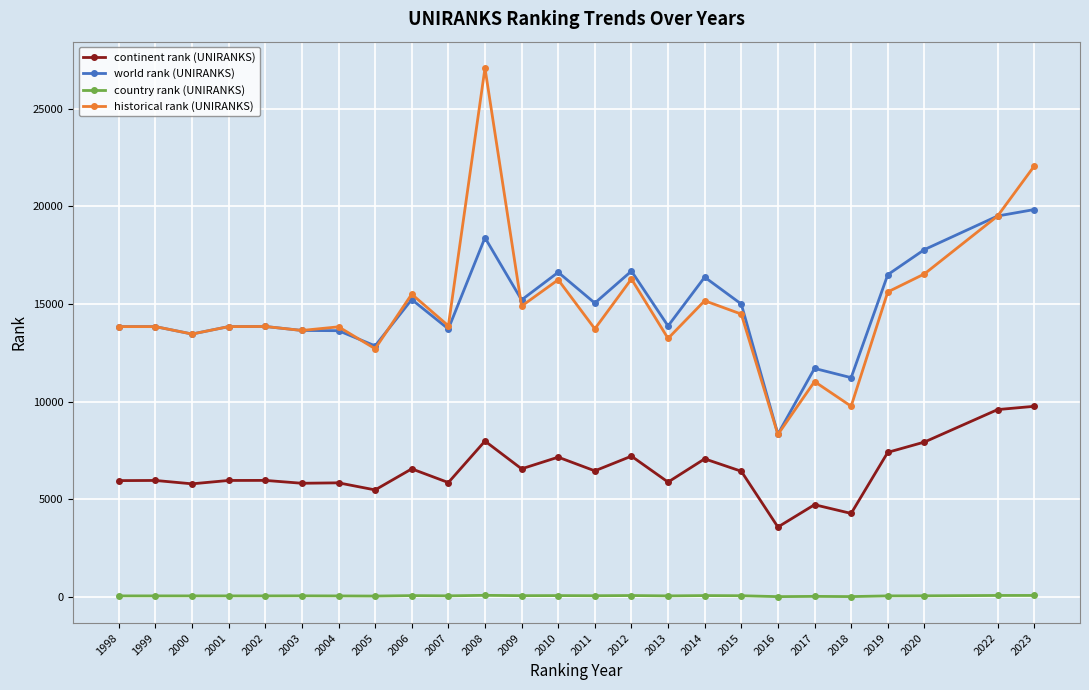

True or false: country rank (UNIRANKS) and continent rank (UNIRANKS) intersect in this chart.

False